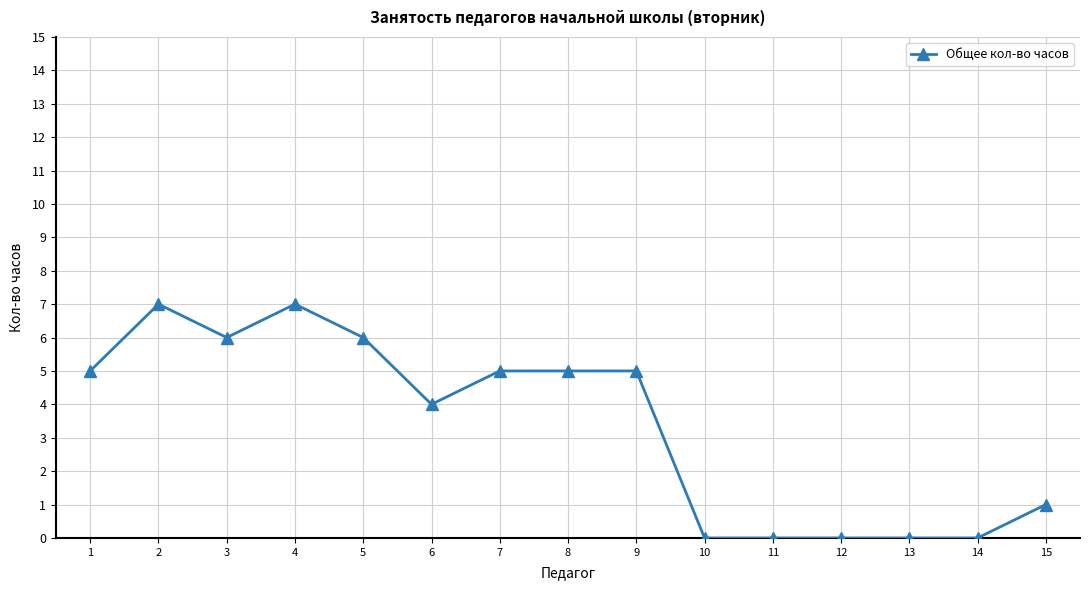

What is the change in value from 6 to 14?

-4